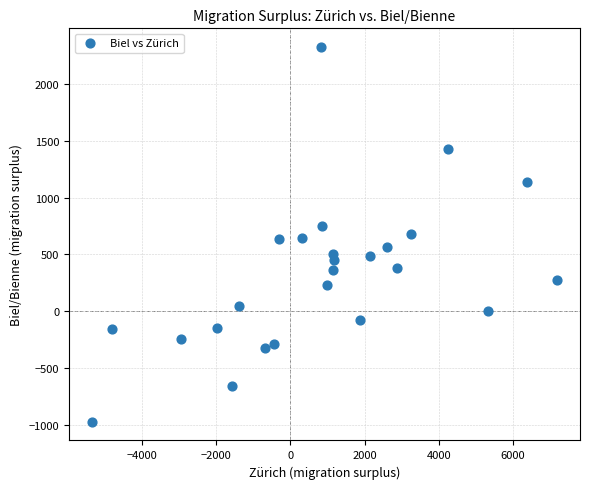

What is the range of X values (max minus min)?

12510.5